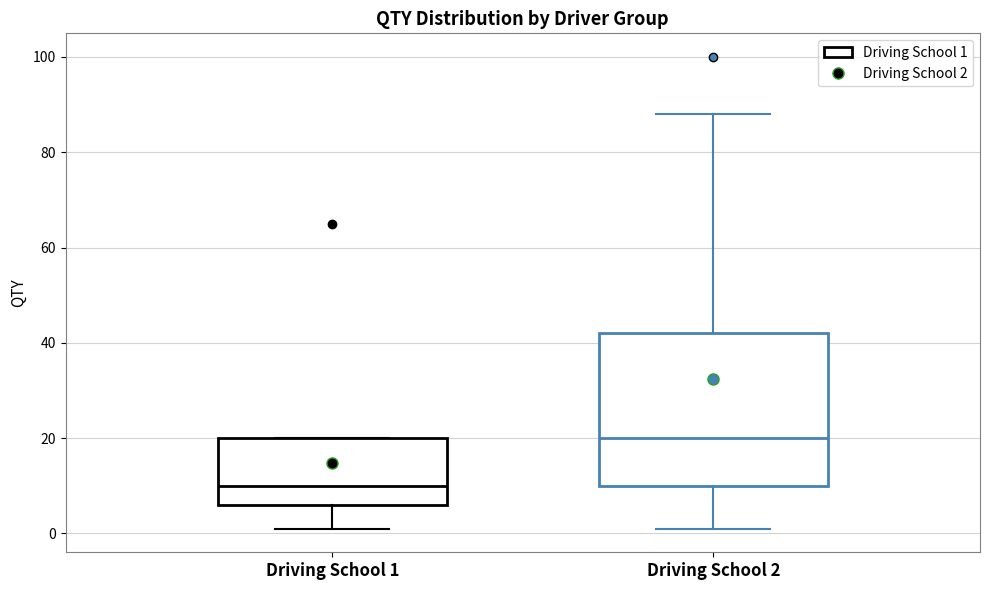

Reading left to right, transcribe this box plot: for each box, give where its median line is, the range the box spans, and where its two whiskers end, as read against the y-axis. The values are not printed on the chart, so give them approximately, as read against the axis.

Driving School 1: median 10, box 6 to 20, whiskers 2 to 20
Driving School 2: median 20, box 10 to 42, whiskers 2 to 88